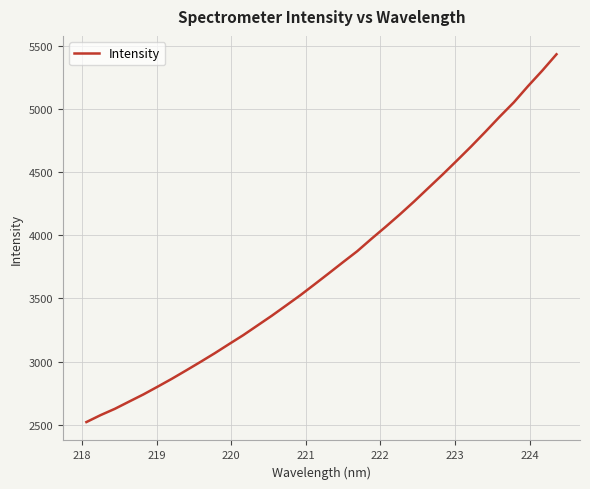

What is the minimum value shown in the chart?

2521.3